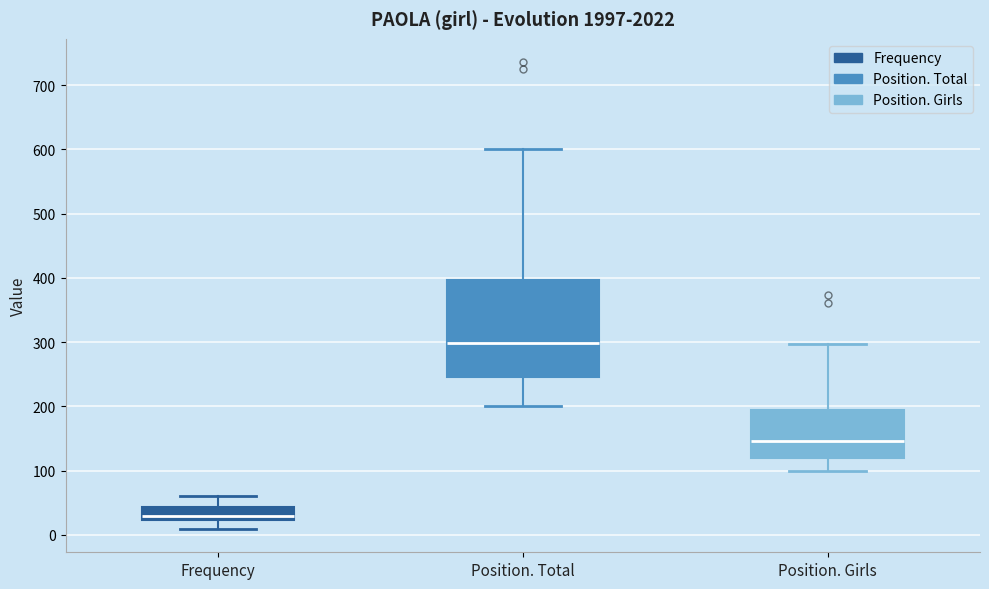

Reading left to right, transcribe this box plot: for each box, give where its median line is, the range the box spans, and where its two whiskers end, as read against the y-axis. The values are not printed on the chart, so give them approximately, as read against the axis.

Frequency: median 30, box 20 to 40, whiskers 10 to 60
Position. Total: median 300, box 250 to 400, whiskers 200 to 600
Position. Girls: median 150, box 120 to 190, whiskers 100 to 300